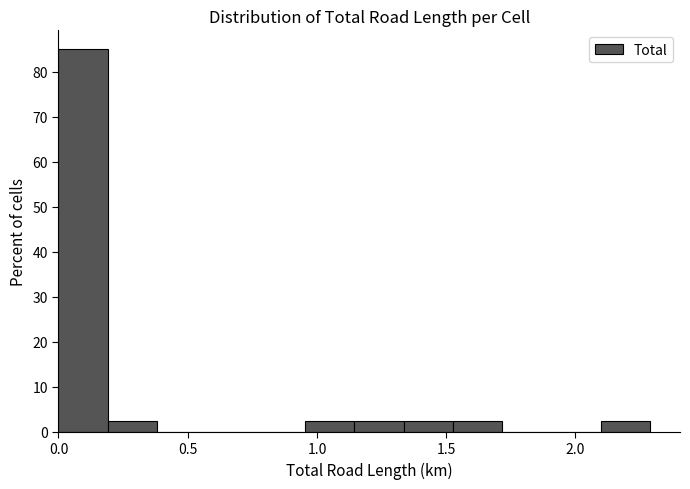

Read against the x-axis, roughly where is the centre of the tallest bar?

0.10